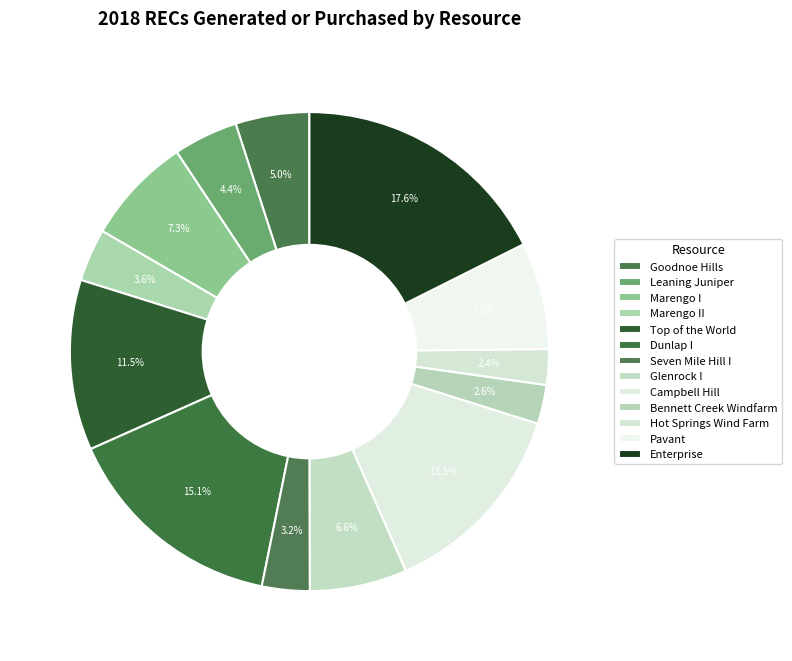

Does Enterprise represent more than half of the total?

No